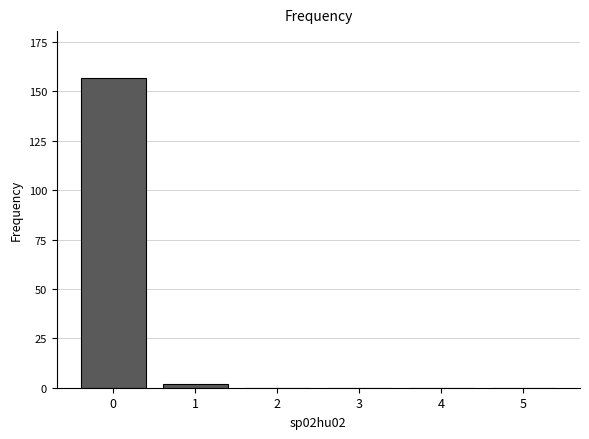

Reading right to left, transcribe all the data shown in this chart.

5=0	4=0	3=0	2=0	1=2	0=157